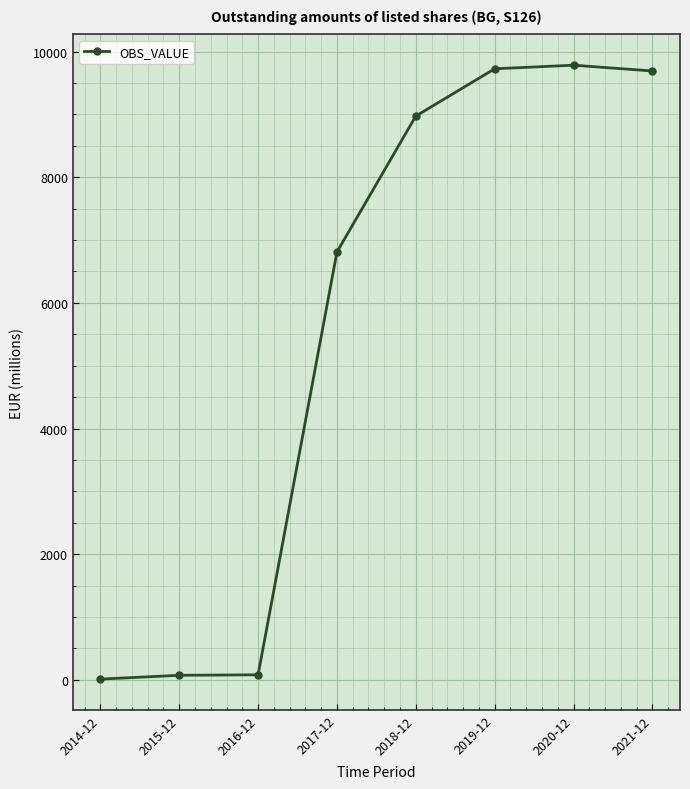

Approximately how many times larger is the value at 2018-12 compared to 2019-12?

0.9